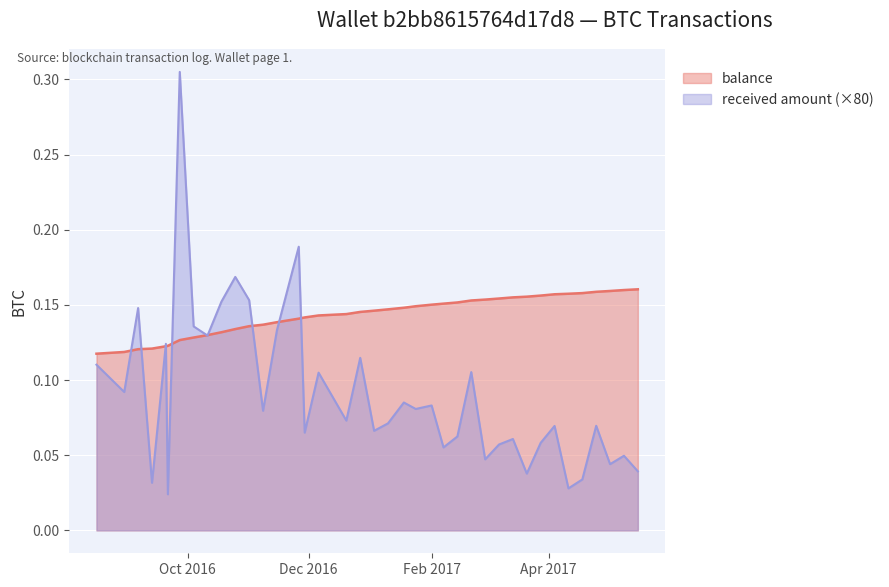

How many lines are shown in the chart?

2